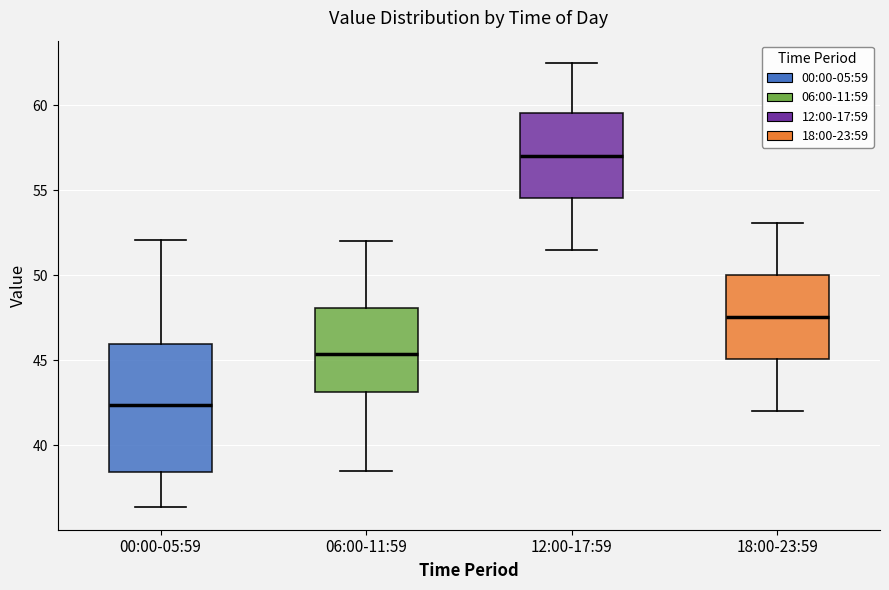

Where does the median line of the box for 18:00-23:59 sit on the y-axis? The values are not printed on the chart, so give them approximately, as read against the axis.

47.5